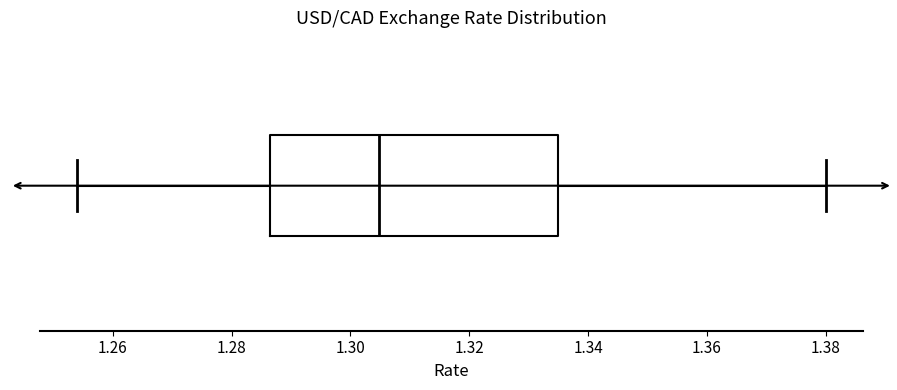

Transcribe this box plot: give where the median line is, the range the box spans, and where the two whiskers end, as read against the x-axis. The values are not printed on the chart, so give them approximately, as read against the axis.

median 1.304, box 1.286 to 1.336, whiskers 1.254 to 1.380